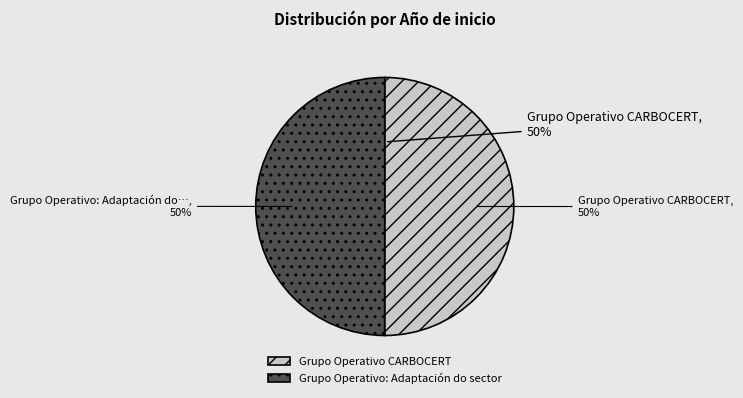

True or false: Grupo Operativo: Adaptación do sector accounts for 50% of the total.

True